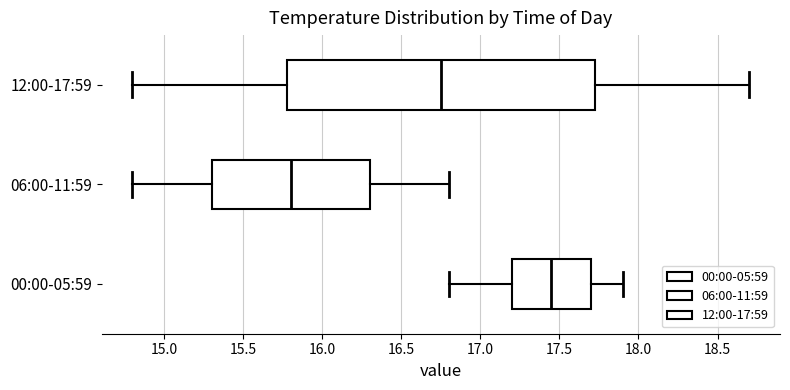

Where does the median line of the box for 00:00-05:59 sit on the x-axis? The values are not printed on the chart, so give them approximately, as read against the axis.

17.45